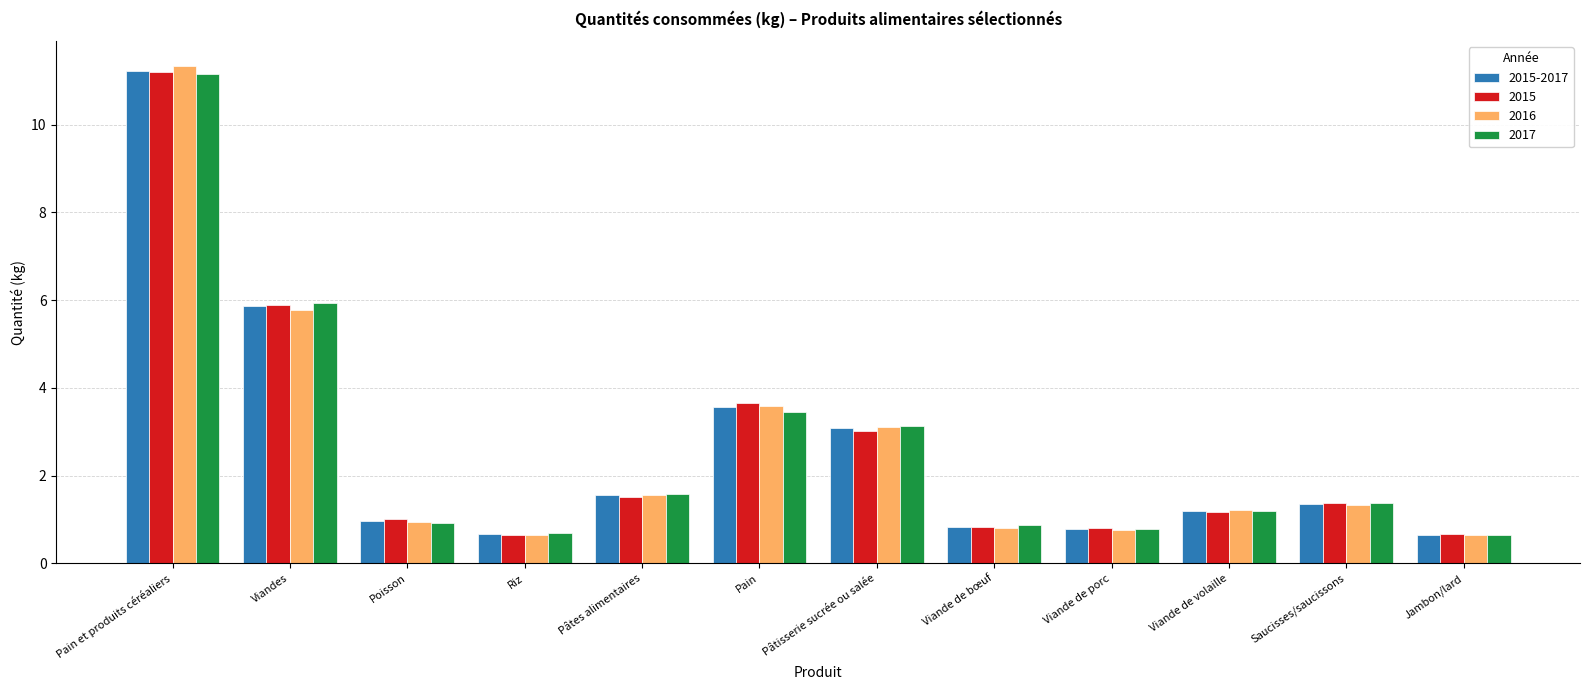

At which label does 2015-2017 first exceed 1?

Pain et produits céréaliers